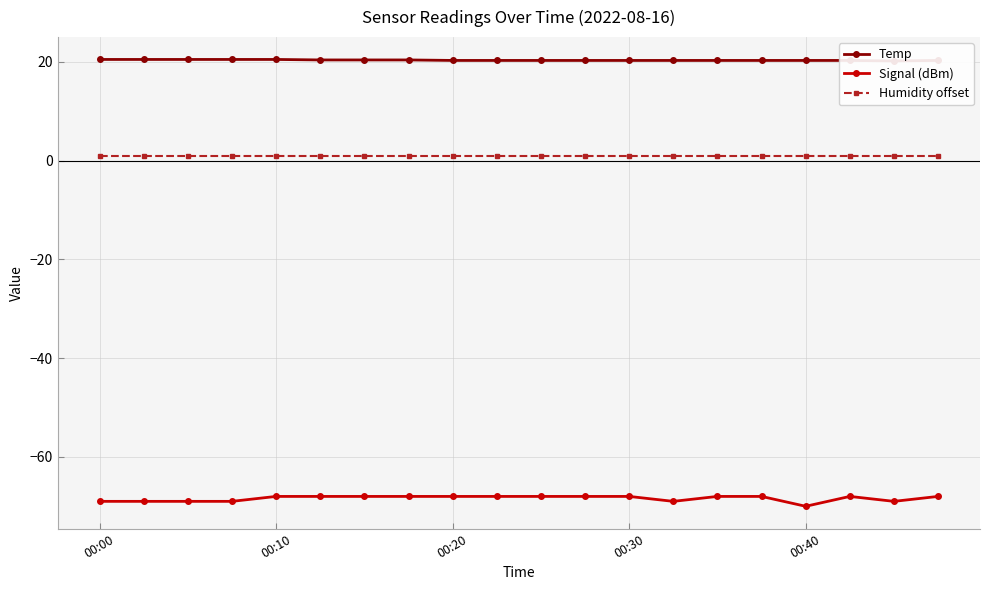

Reading left to right, extract all data points from this chart.

Temp: 20.5	20.5	20.5	20.5	20.5	20.4	20.4	20.4	20.3	20.3	20.3	20.3	20.3	20.3	20.3	20.3	20.3	20.3	20.2	20.3
Signal (dBm): -69.0	-69.0	-69.0	-69.0	-68.0	-68.0	-68.0	-68.0	-68.0	-68.0	-68.0	-68.0	-68.0	-69.0	-68.0	-68.0	-70.0	-68.0	-69.0	-68.0
Humidity offset: 0.9	0.9	0.9	0.9	0.9	0.9	0.9	0.9	0.9	0.9	0.9	0.9	0.9	0.9	0.9	0.9	0.9	0.9	0.9	0.9